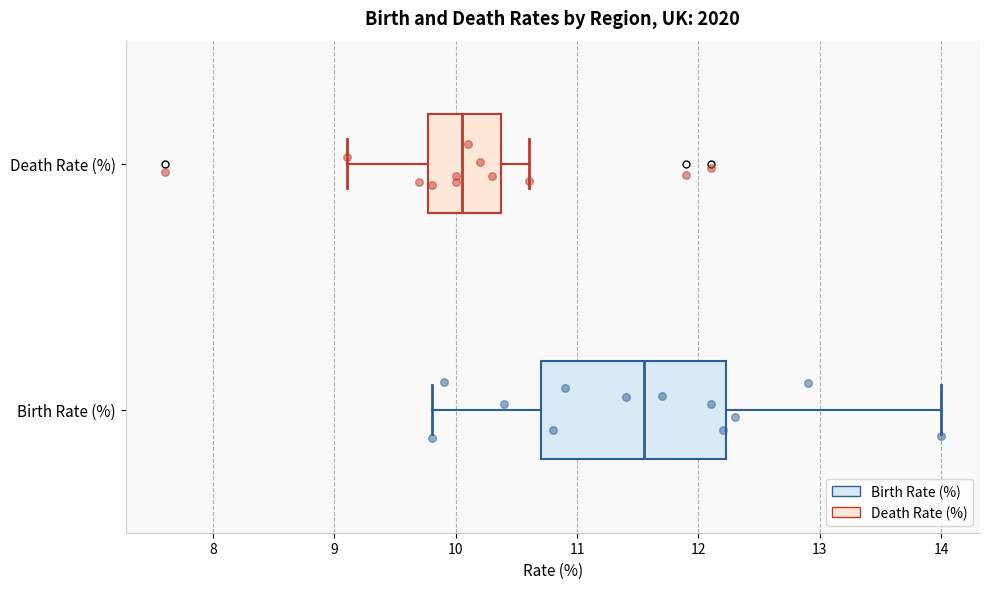

Reading bottom to top, transcribe this box plot: for each box, give where its median line is, the range the box spans, and where its two whiskers end, as read against the x-axis. The values are not printed on the chart, so give them approximately, as read against the axis.

Birth Rate (%): median 11.6, box 10.7 to 12.2, whiskers 9.8 to 14.0
Death Rate (%): median 10.1, box 9.8 to 10.4, whiskers 9.1 to 10.6